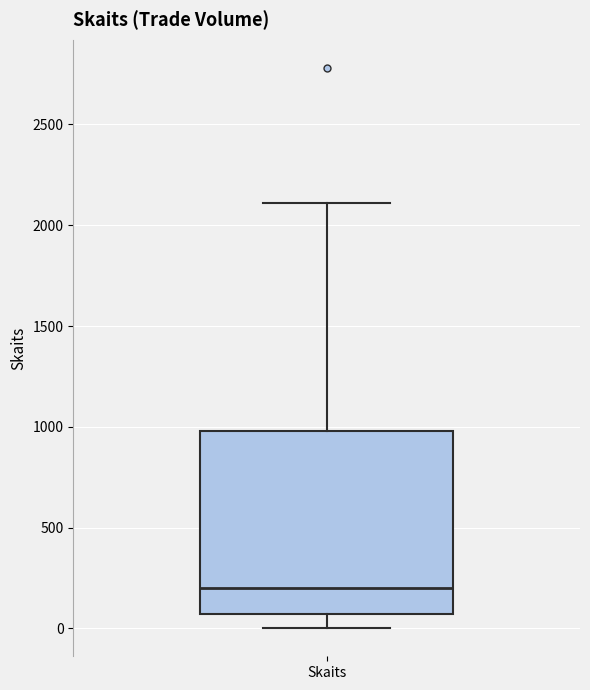

Where does the upper whisker of the box for Skaits end on the y-axis? The values are not printed on the chart, so give them approximately, as read against the axis.

2100